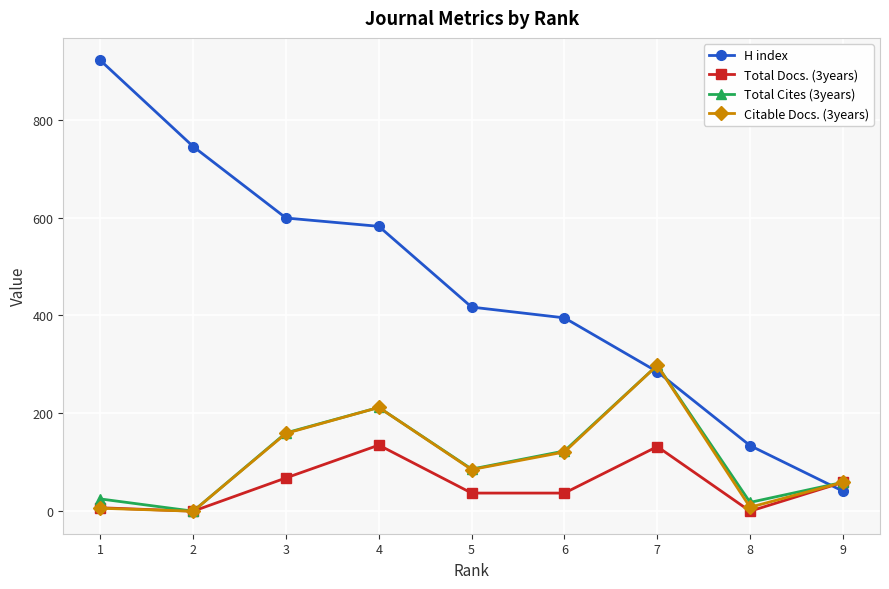

Which series ends up on top after the final intersection of Total Cites (3years) and H index?

Total Cites (3years)